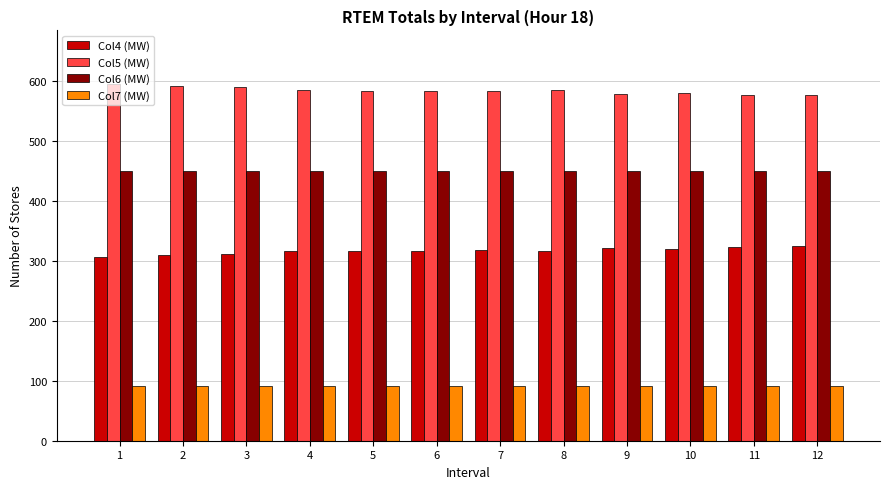

What is the minimum value shown in the chart?

92.0